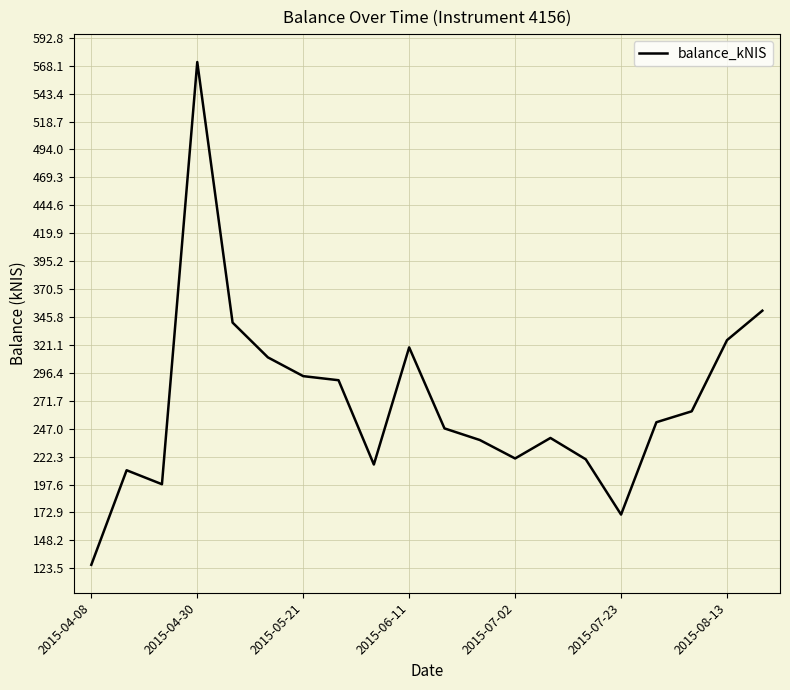

What is the maximum value shown in the chart?

571.3